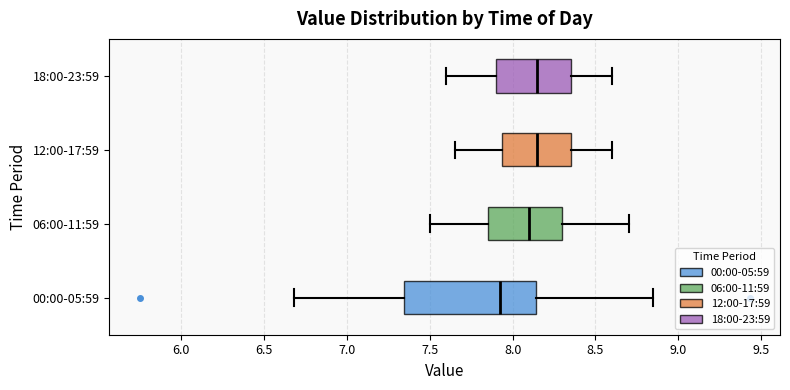

Reading bottom to top, read every box against the x-axis: the position of its median line, the range the box covers, and the ends of its whiskers. The values are not printed on the chart, so give them approximately, as read against the axis.

00:00-05:59: median 7.95, box 7.35 to 8.15, whiskers 6.70 to 8.85
06:00-11:59: median 8.10, box 7.85 to 8.30, whiskers 7.50 to 8.70
12:00-17:59: median 8.15, box 7.95 to 8.35, whiskers 7.65 to 8.60
18:00-23:59: median 8.15, box 7.90 to 8.35, whiskers 7.60 to 8.60